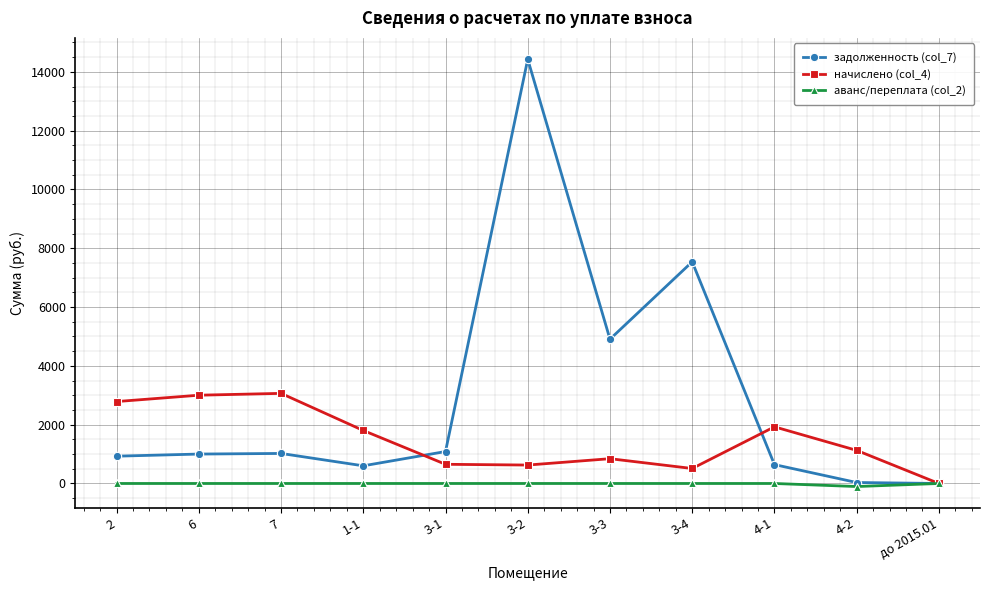

What is the approximate value of задолженность (col_7) at 6?

1000.8